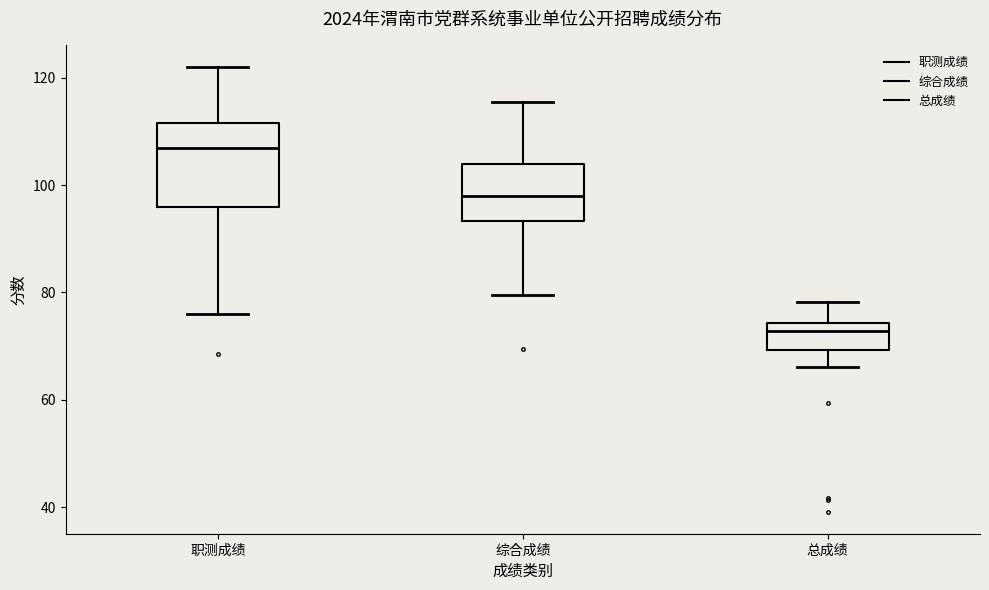

Reading left to right, read every box against the y-axis: the position of its median line, the range the box covers, and the ends of its whiskers. The values are not printed on the chart, so give them approximately, as read against the axis.

职测成绩: median 108, box 96 to 112, whiskers 76 to 122
综合成绩: median 98, box 94 to 104, whiskers 80 to 116
总成绩: median 72, box 70 to 74, whiskers 66 to 78